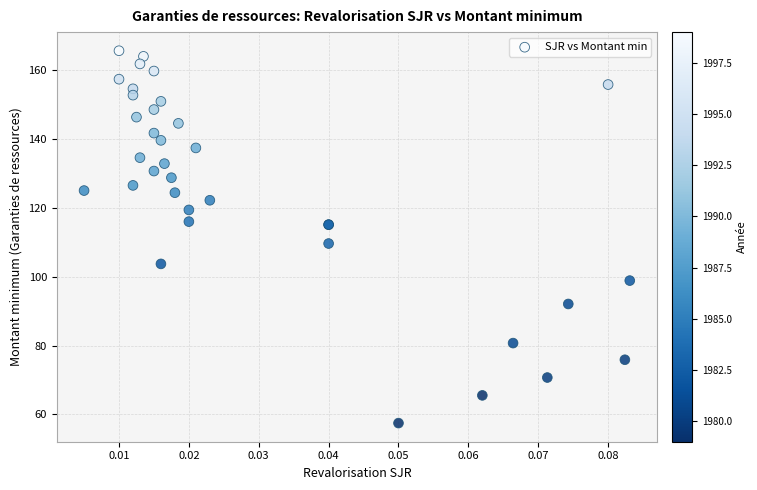

What Y value in the scatter plot is closest to 111?

109.6